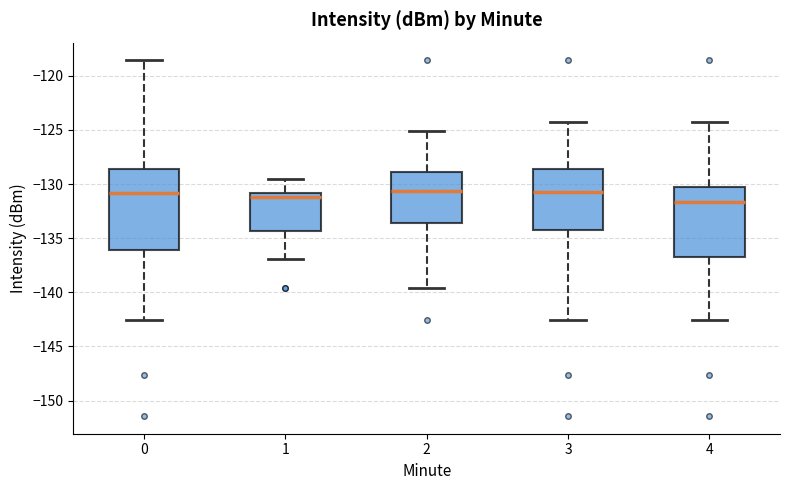

Where does the upper whisker of the box at x = 3 end on the y-axis? The values are not printed on the chart, so give them approximately, as read against the axis.

-124.5